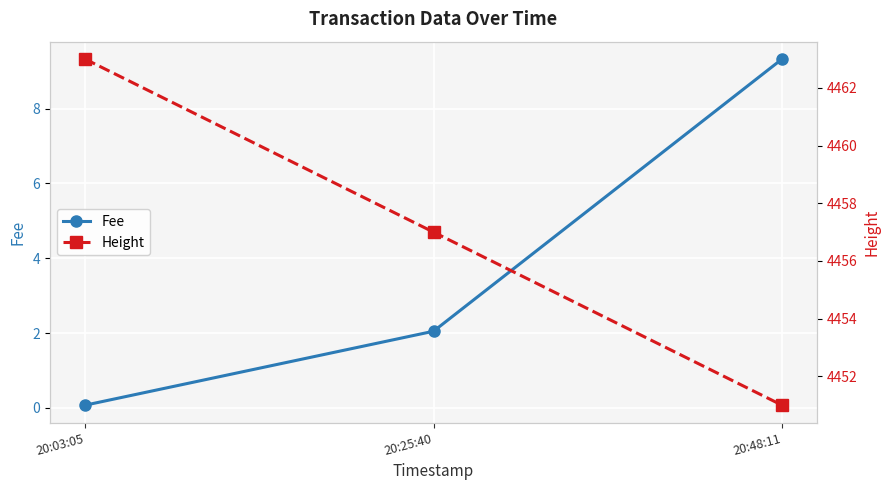

What is the spread (max minus min) of values at 20:25:40?

4454.9